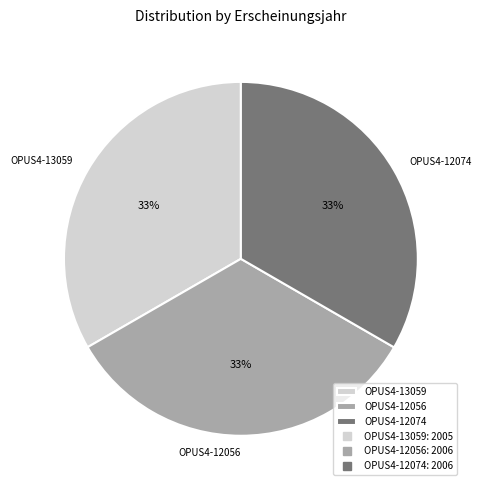

To the nearest percent, what portion does OPUS4-13059 represent?

33%